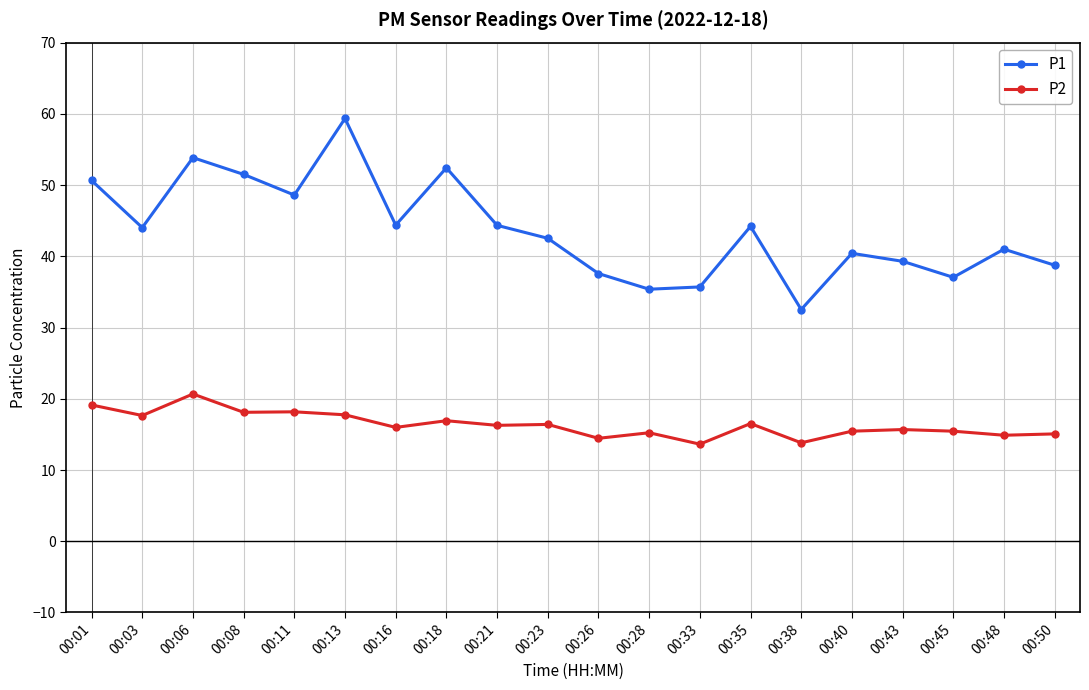

What is the value of the P2 point at the 3rd from the left?

20.7